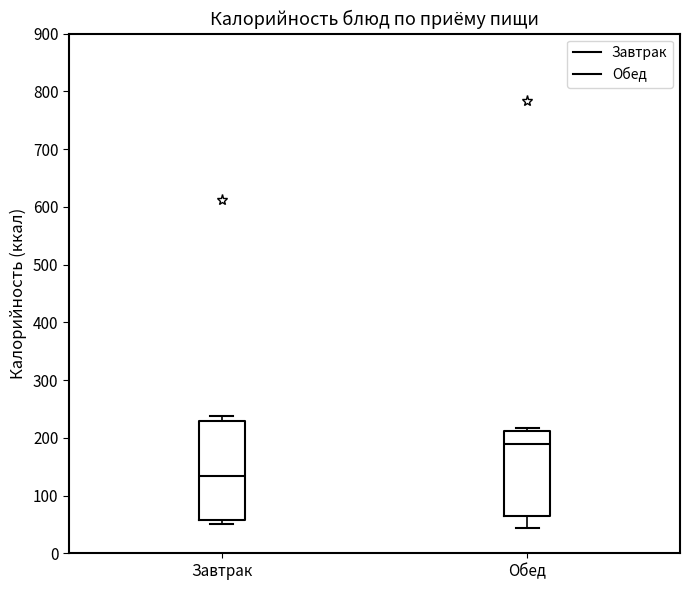

Reading left to right, read every box against the y-axis: the position of its median line, the range the box covers, and the ends of its whiskers. The values are not printed on the chart, so give them approximately, as read against the axis.

Завтрак: median 130, box 60 to 230, whiskers 50 to 240
Обед: median 190, box 60 to 210, whiskers 40 to 220